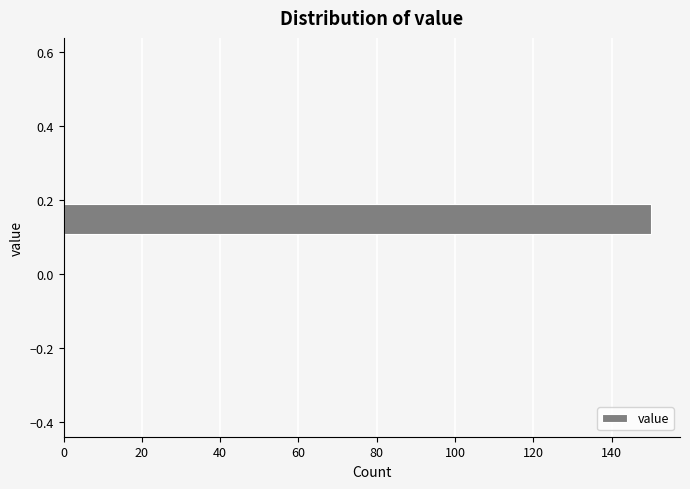

Reading bottom to top, list every bar in this chart as the range it spans on the y-axis followed by its length. The values are not printed on the chart, so give them approximately, as read against the axis.

-0.4 to -0.3: 0
-0.3 to -0.2: 0
-0.2 to -0.1: 0
-0.1 to 0.0: 0
0.0 to 0.1: 0
0.1 to 0.2: 150
0.2 to 0.3: 0
0.3 to 0.4: 0
0.4 to 0.5: 0
0.5 to 0.6: 0